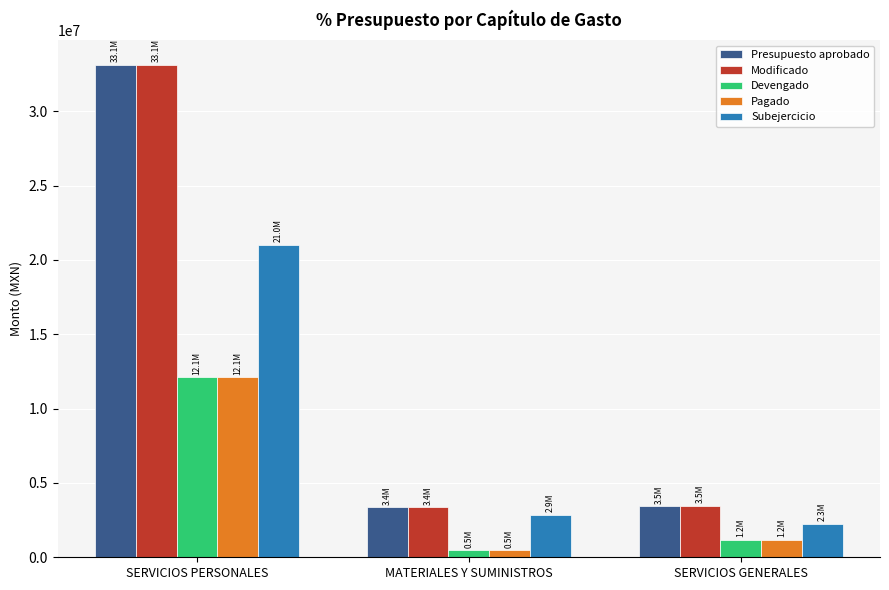

Which series changed the most between SERVICIOS PERSONALES and SERVICIOS GENERALES?

Presupuesto aprobado